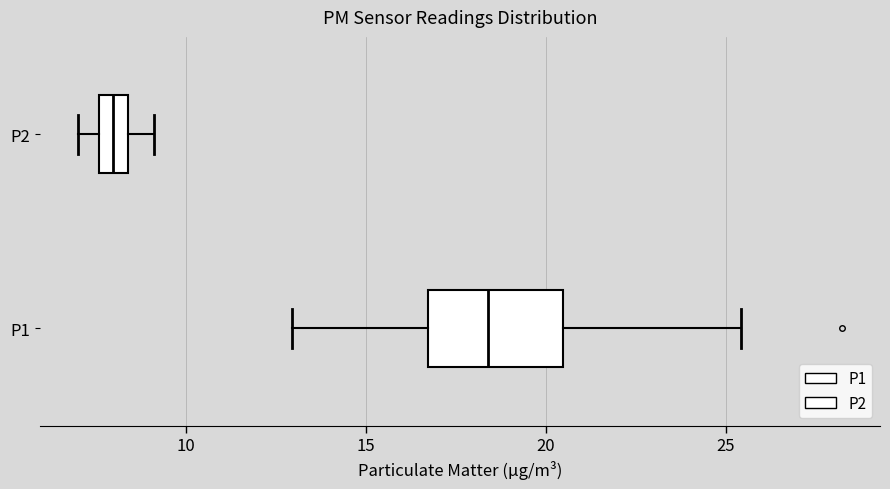

Where does the right whisker of the box for P2 end on the x-axis? The values are not printed on the chart, so give them approximately, as read against the axis.

9.0